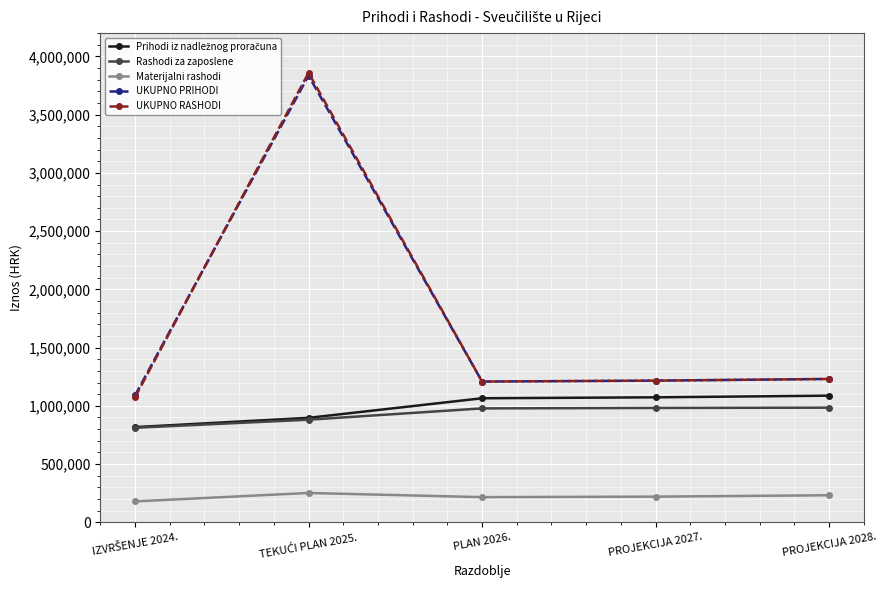

What is the difference between the maximum and minimum values in the Materijalni rashodi series?

72232